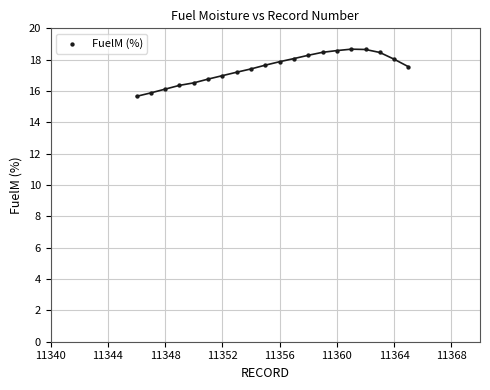

What is the range of X values (max minus min)?

19.0